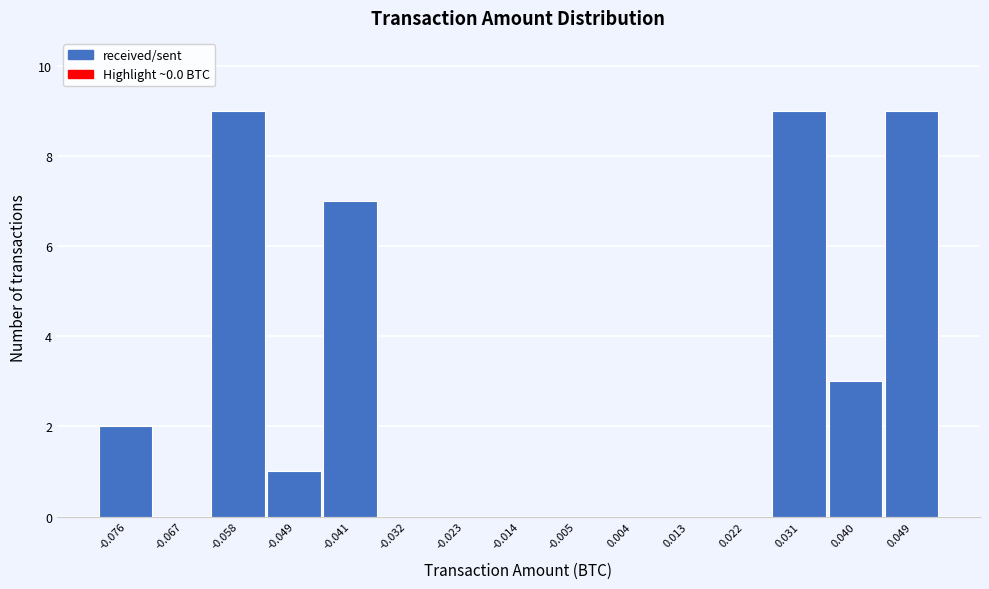

Reading right to left, list all the values displayed in this chart.

0.049=9	0.040=3	0.031=9	0.022=0	0.013=0	0.004=0	-0.005=0	-0.014=0	-0.023=0	-0.032=0	-0.041=7	-0.049=1	-0.058=9	-0.067=0	-0.076=2